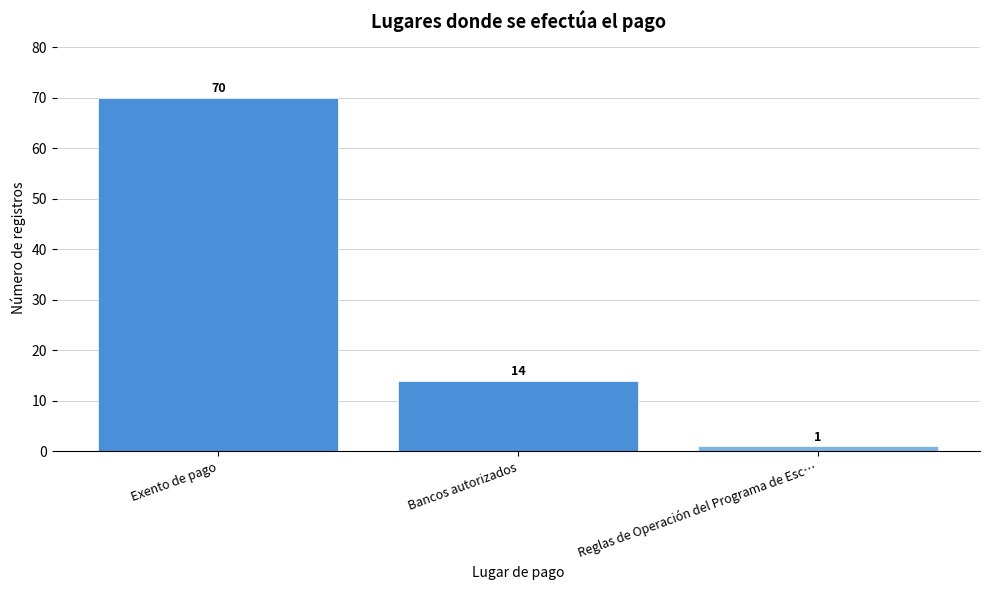

Reading left to right, what are all the values shown in this chart?

Exento de pago=70	Bancos autorizados=14	Reglas de Operación del Programa de Esc…=1